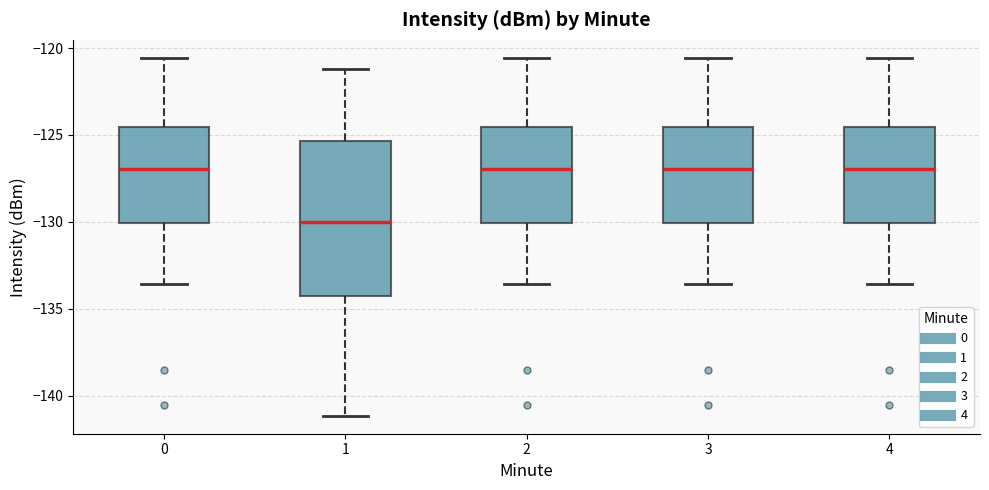

Reading left to right, read every box against the y-axis: the position of its median line, the range the box covers, and the ends of its whiskers. The values are not printed on the chart, so give them approximately, as read against the axis.

0: median -127.0, box -130.0 to -124.5, whiskers -133.5 to -120.5
1: median -130.0, box -134.5 to -125.5, whiskers -141.0 to -121.0
2: median -127.0, box -130.0 to -124.5, whiskers -133.5 to -120.5
3: median -127.0, box -130.0 to -124.5, whiskers -133.5 to -120.5
4: median -127.0, box -130.0 to -124.5, whiskers -133.5 to -120.5